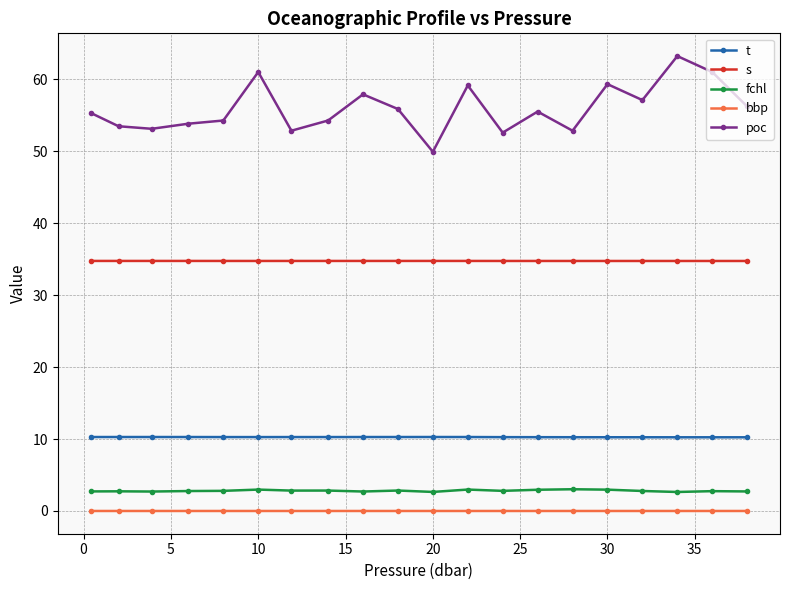

At how many categories does at least one series exceed 41?

20